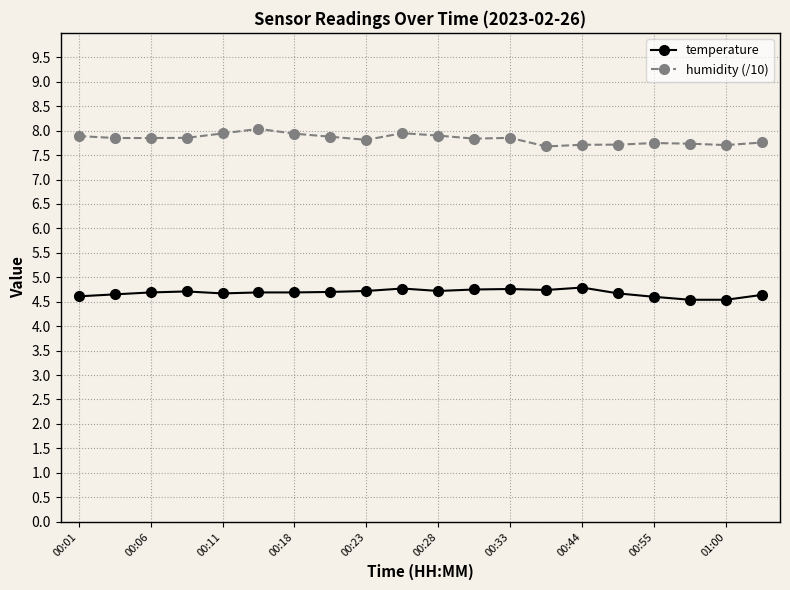

How many lines are shown in the chart?

2